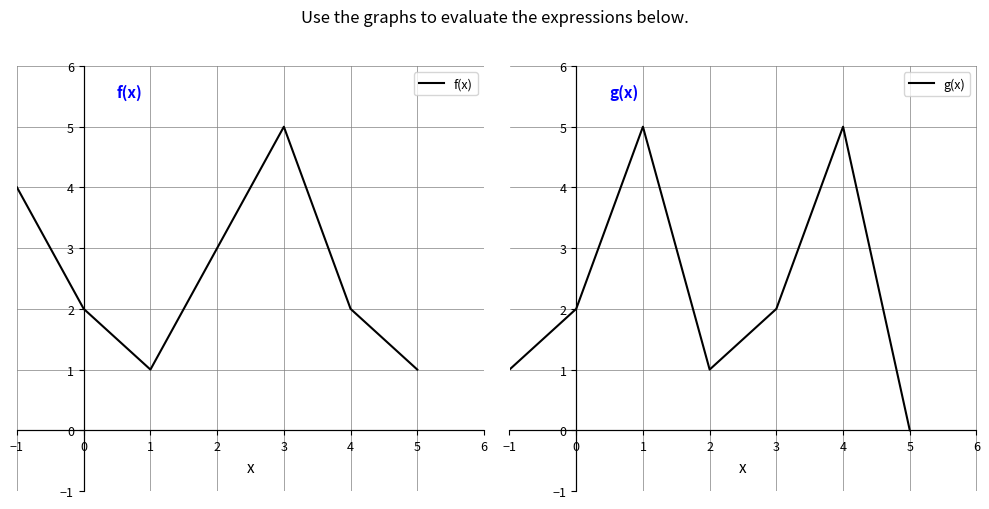

How many data points in g(x) are above 2?

2